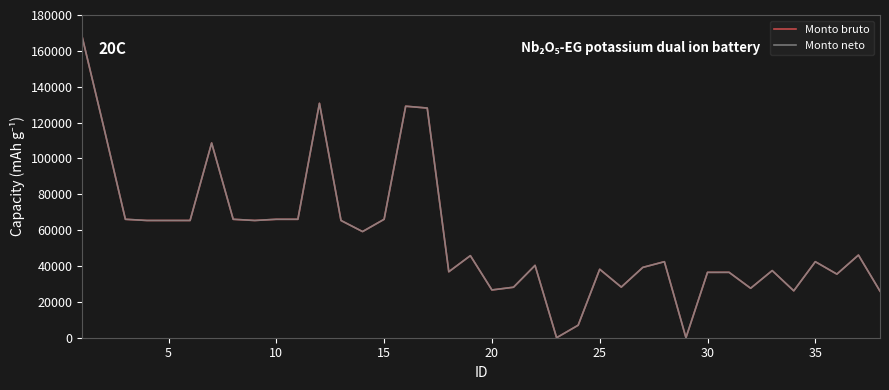

At how many categories does at least one series exceed 124237?

4